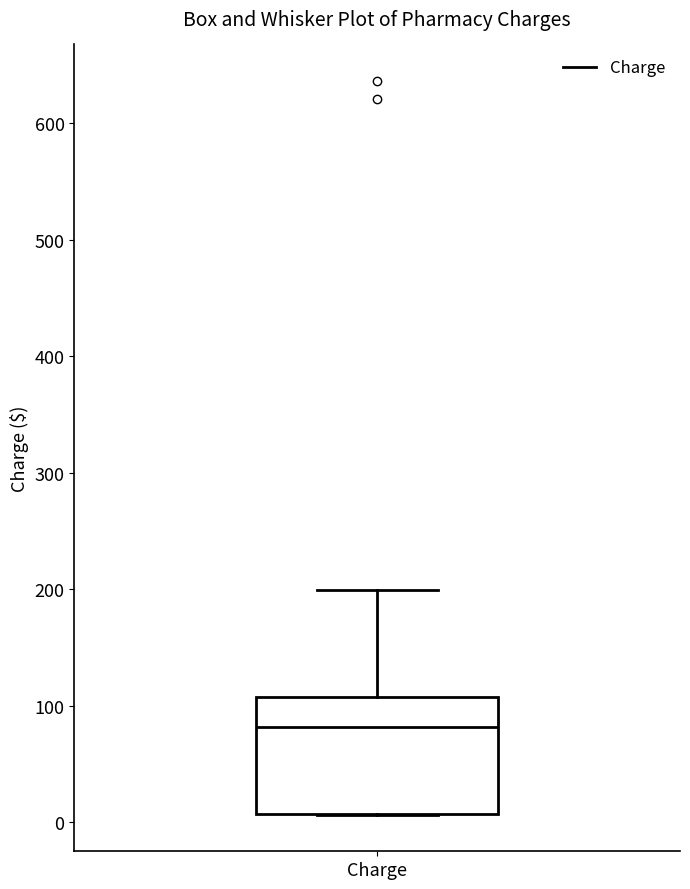

Read this box plot against the y-axis: the position of the median line, the range covered by the box, and the ends of both whiskers. The values are not printed on the chart, so give them approximately, as read against the axis.

median 80, box 10 to 110, whiskers 10 to 200